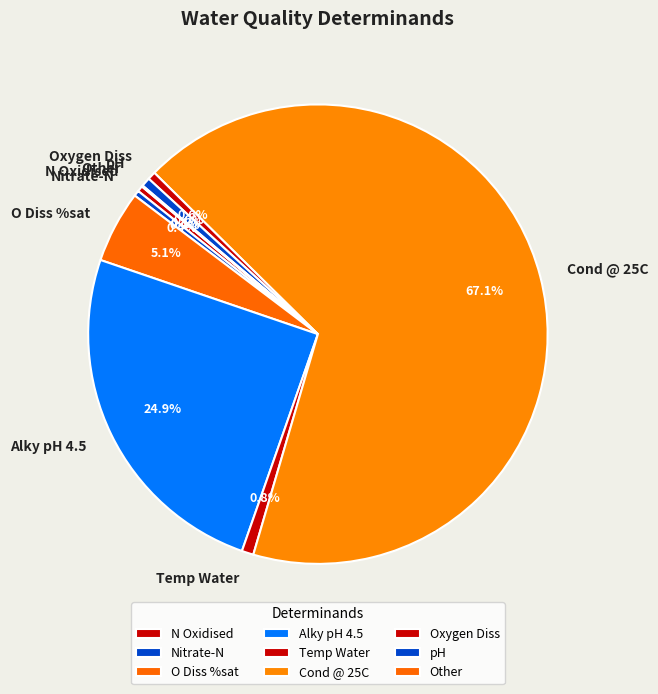

To the nearest percent, what portion does Alky pH 4.5 represent?

25%